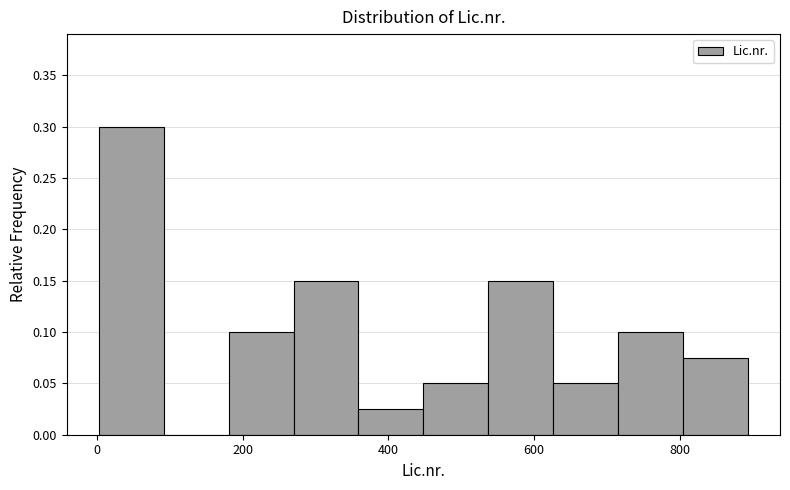

What is the height of the bar covering 360 to 440 on the x-axis? Neither the bar edges nor the heights are printed on the chart, so give them approximately, as read against the axes.

0.025